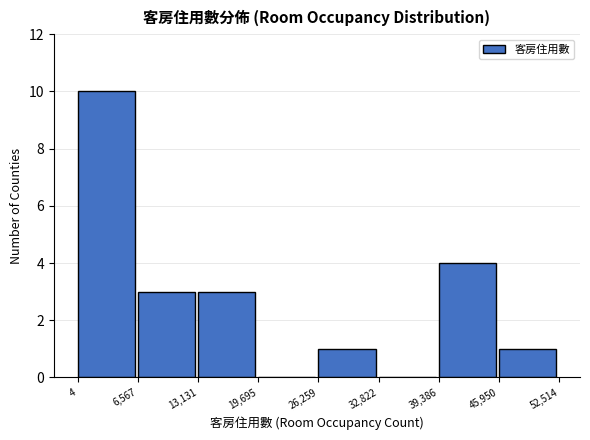

Over which range of the x-axis is the bar tallest?

4 to 6,567